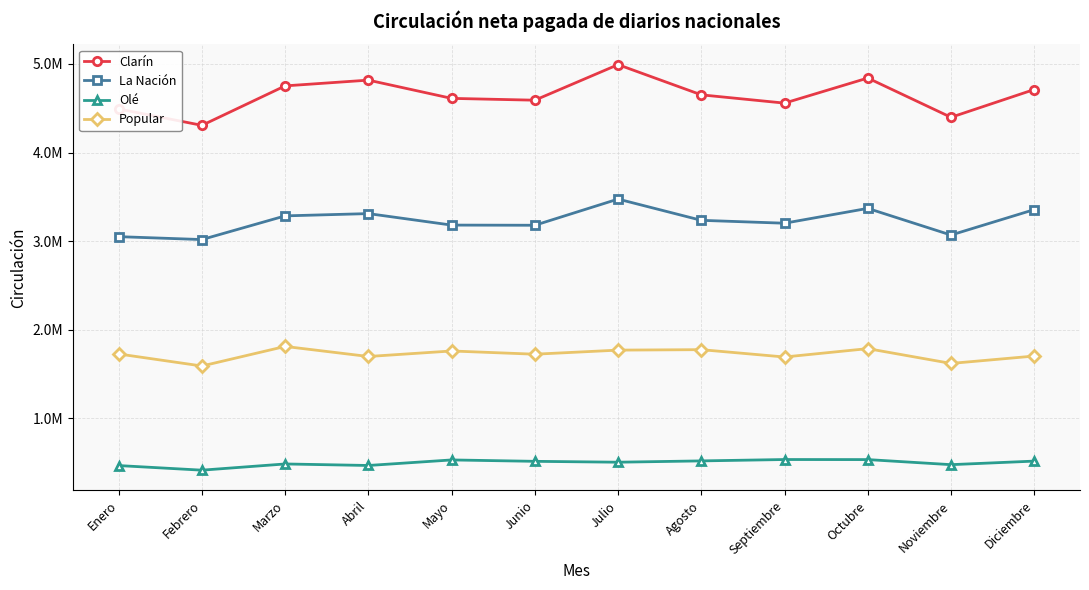

Reading left to right, what are all the values shown in this chart?

Clarín: Enero=4492140	Febrero=4306876	Marzo=4752300	Abril=4817204	Mayo=4611270	Junio=4590780	Julio=4992085	Agosto=4651178	Septiembre=4557750	Octubre=4840898	Noviembre=4397705	Diciembre=4711200
La Nación: Enero=3050940	Febrero=3018176	Marzo=3285442	Abril=3311084	Mayo=3181380	Junio=3179550	Julio=3475038	Agosto=3235284	Septiembre=3202560	Octubre=3370010	Noviembre=3069099	Diciembre=3356100
Olé: Enero=467850	Febrero=415940	Marzo=486018	Abril=468860	Mayo=531390	Junio=515700	Julio=505858	Agosto=520552	Septiembre=536040	Octubre=535339	Noviembre=478094	Diciembre=518190
Popular: Enero=1727040	Febrero=1591352	Marzo=1812136	Abril=1698676	Mayo=1760910	Junio=1724490	Julio=1770627	Agosto=1775773	Septiembre=1692930	Octubre=1787398	Noviembre=1620433	Diciembre=1703700